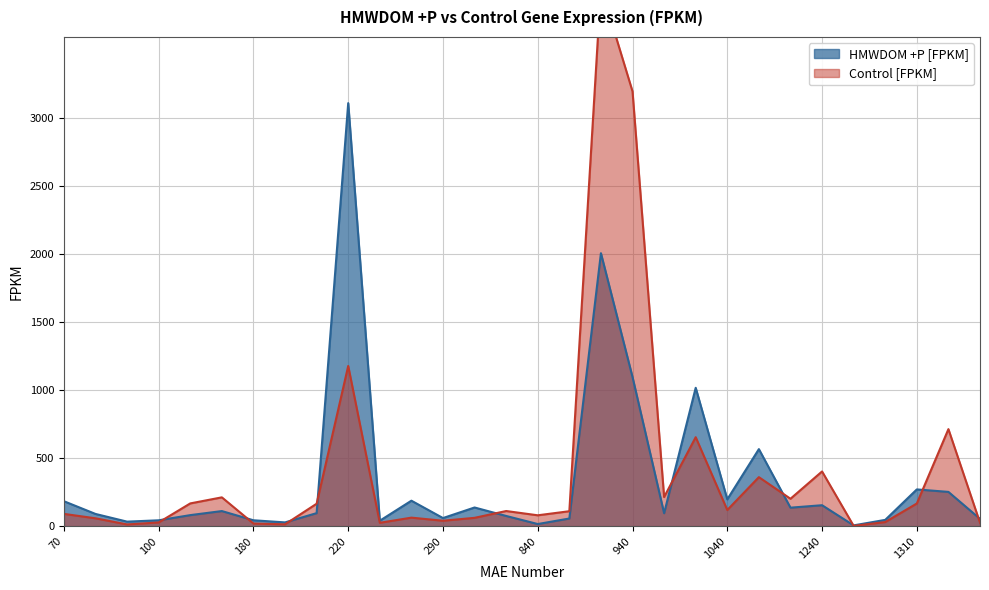

What is the sum of all Control [FPKM] values?

12488.4